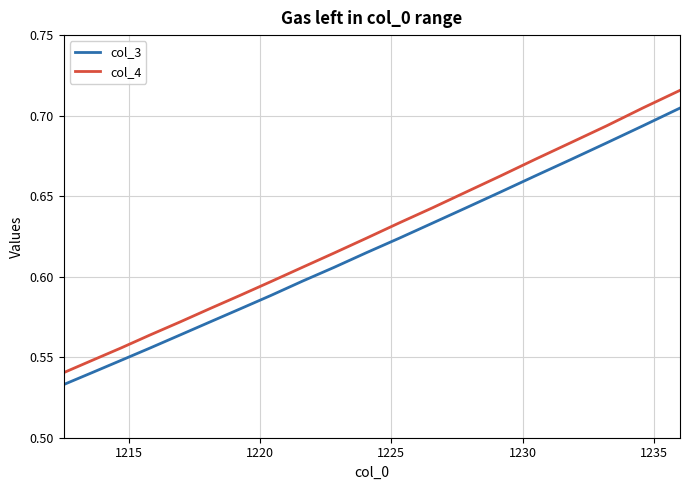

How many col_4 values are between 0 and 1?

20